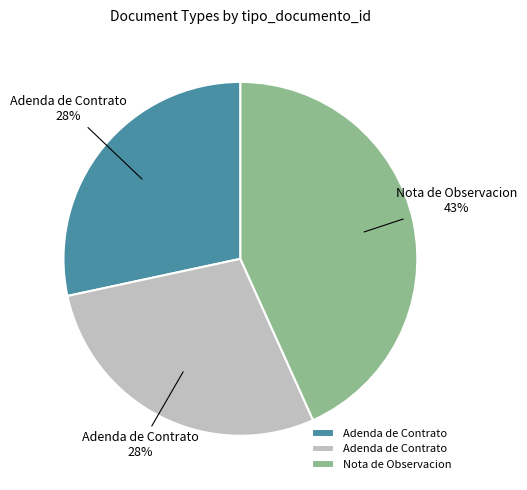

Does any single category account for the majority?

No